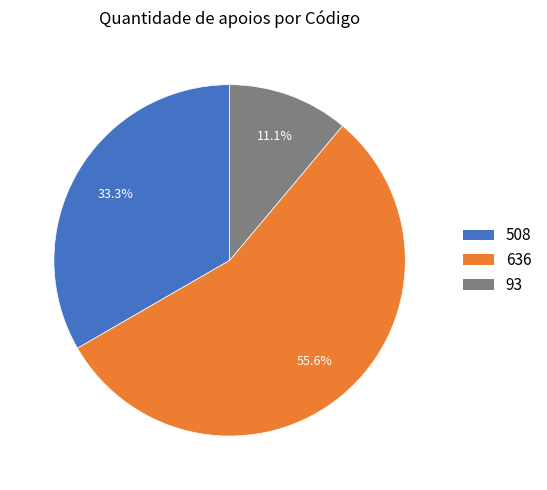

Is there a majority slice in this chart?

Yes